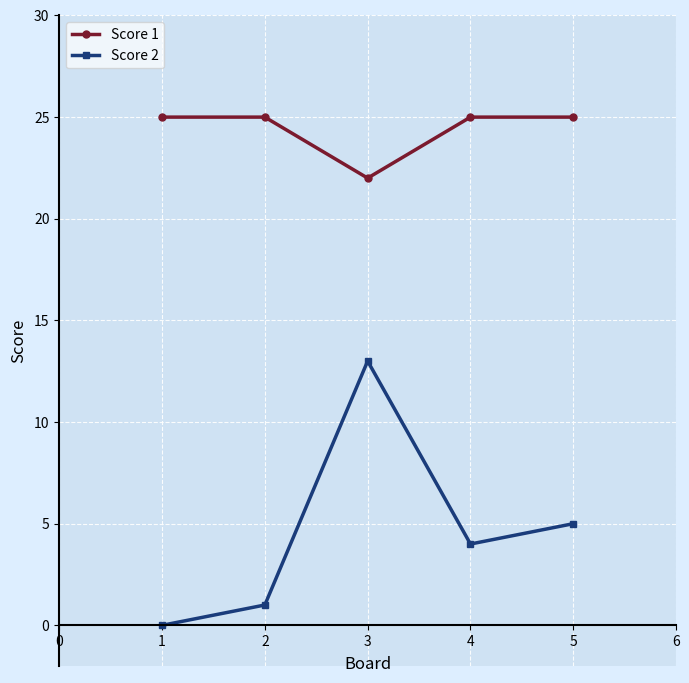

At 2, list the series in order from largest to smallest.

Score 1, Score 2